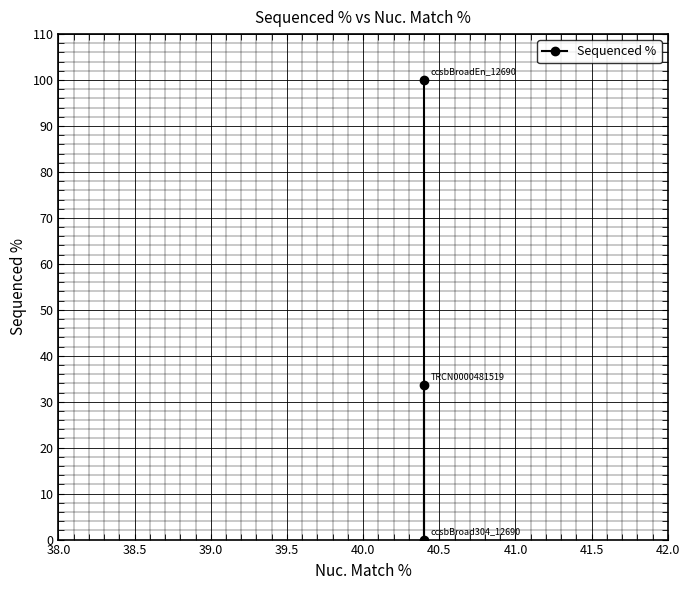

What is the difference between the maximum and minimum values?

100.0